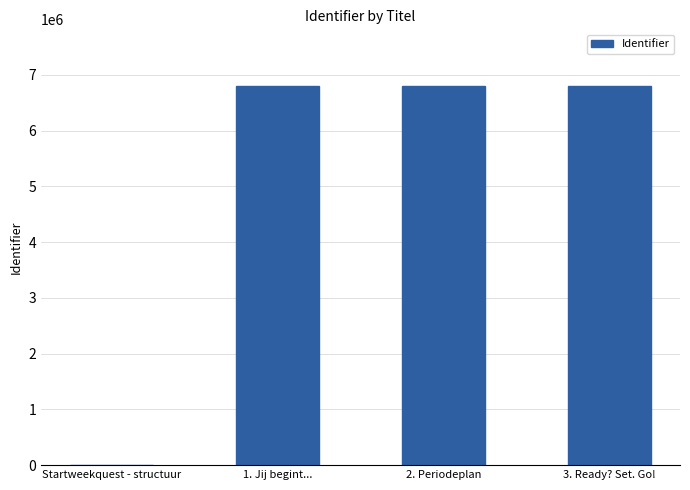

What is the difference between the values at 2. Periodeplan and Startweekquest - structuur?

6797781